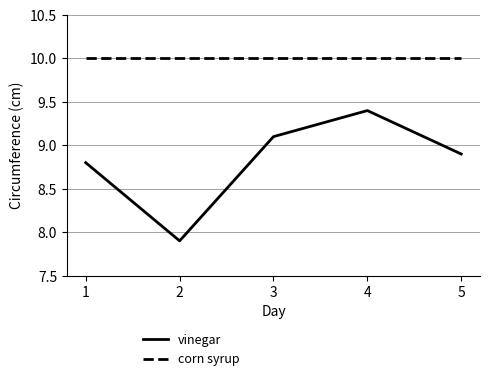

At which category is the sum across all series the highest?

4